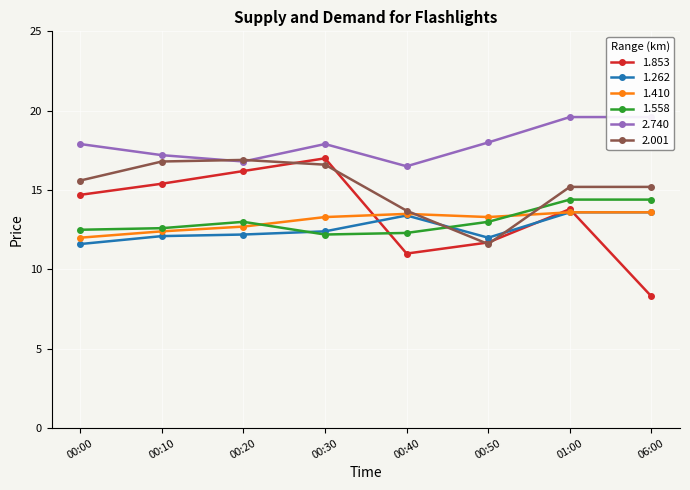

Is this an area chart (filled region under the line)?

No